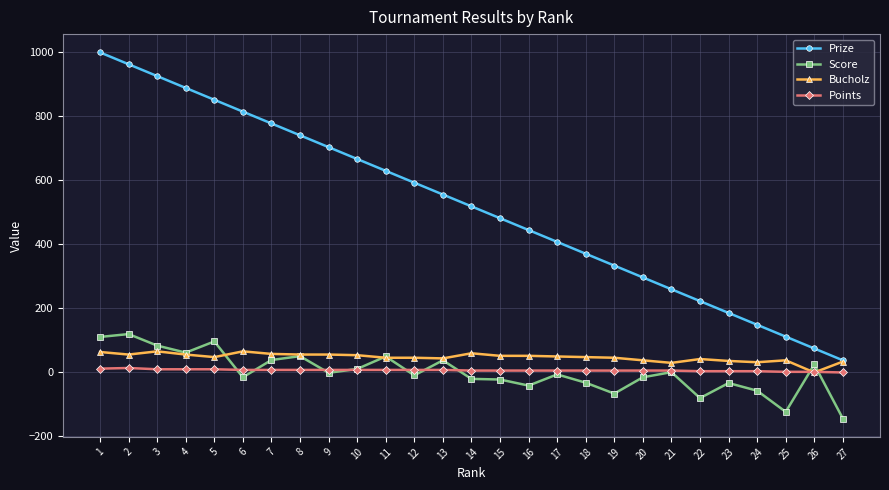

At which label does Prize reach its peak?

1